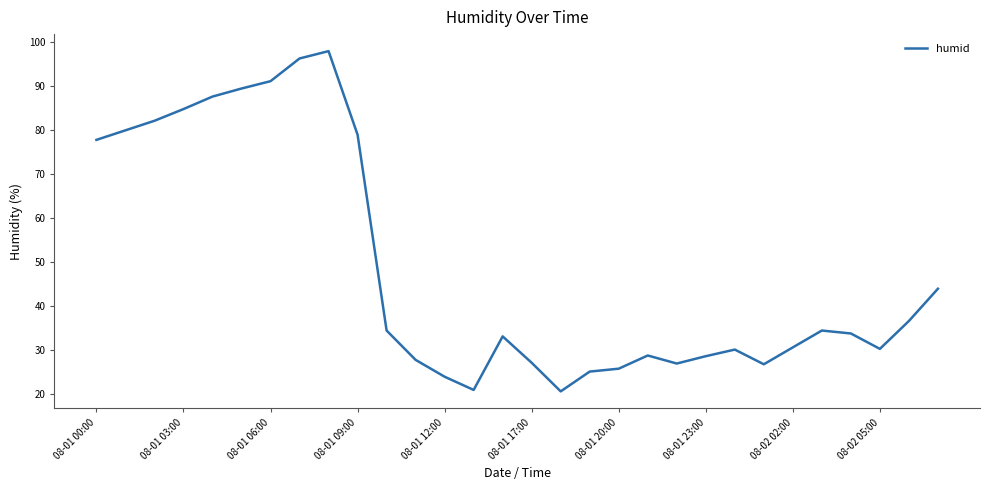

What is the difference between the maximum and minimum values?

77.3